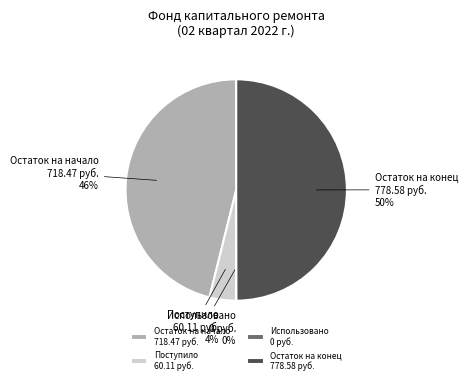

Combined, do Остаток на конец 778.58 руб. and Поступило 60.11 руб. account for over 50%?

Yes